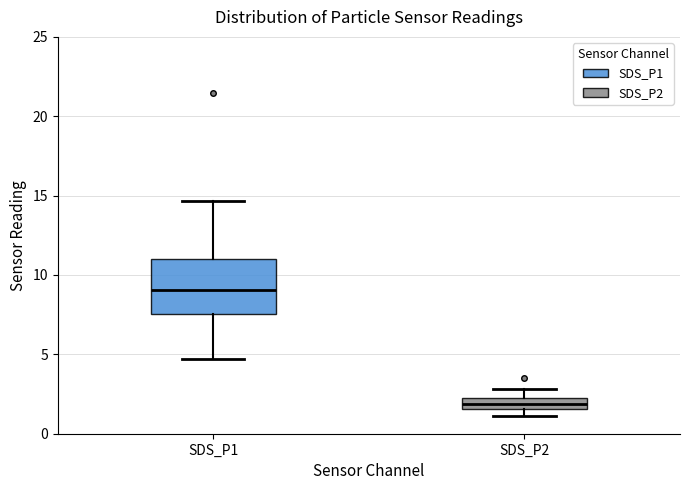

Comparing the boxes themselves (not the whiskers), which one is the tallest?

SDS_P1